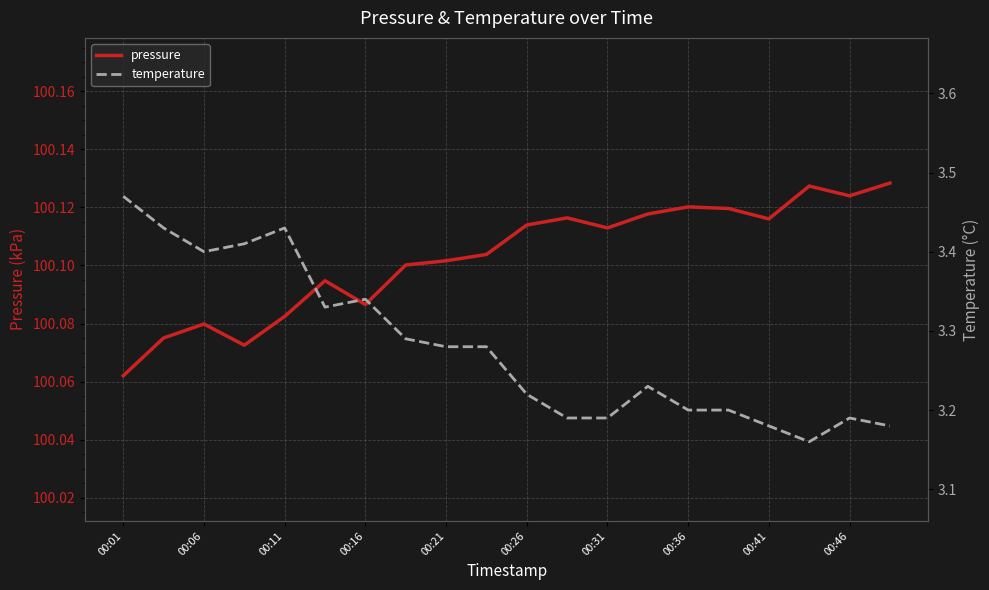

Which category has the lowest value in the pressure series?

00:01